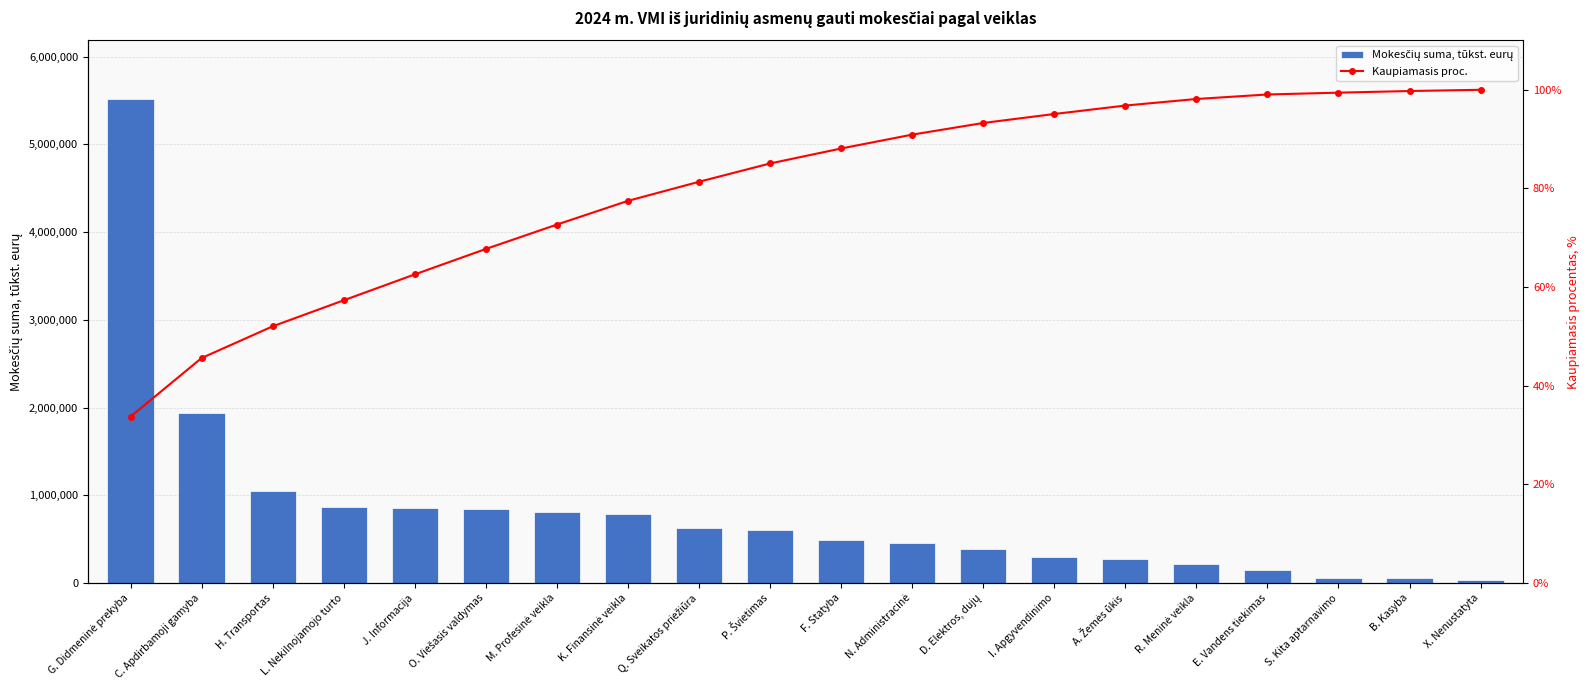

What is the total value across all series at S. Kita aptarnavimo?

60370.4